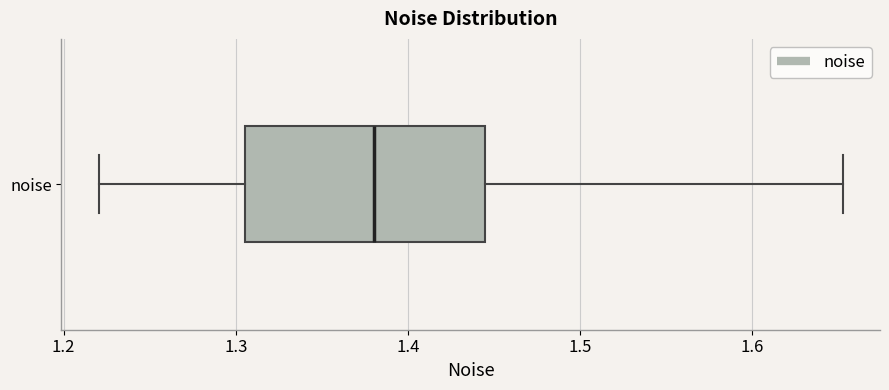

Transcribe this box plot: give where the median line is, the range the box spans, and where the two whiskers end, as read against the x-axis. The values are not printed on the chart, so give them approximately, as read against the axis.

median 1.38, box 1.31 to 1.44, whiskers 1.22 to 1.65